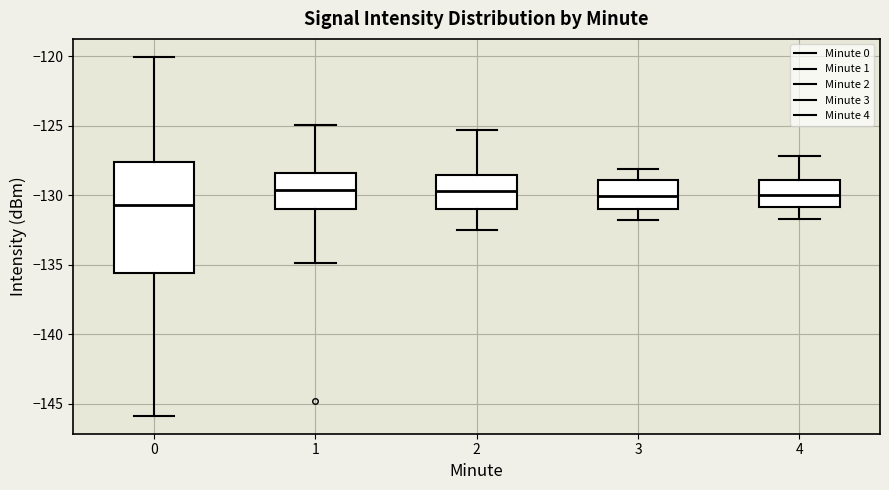

Comparing the boxes themselves (not the whiskers), which one is the tallest?

0